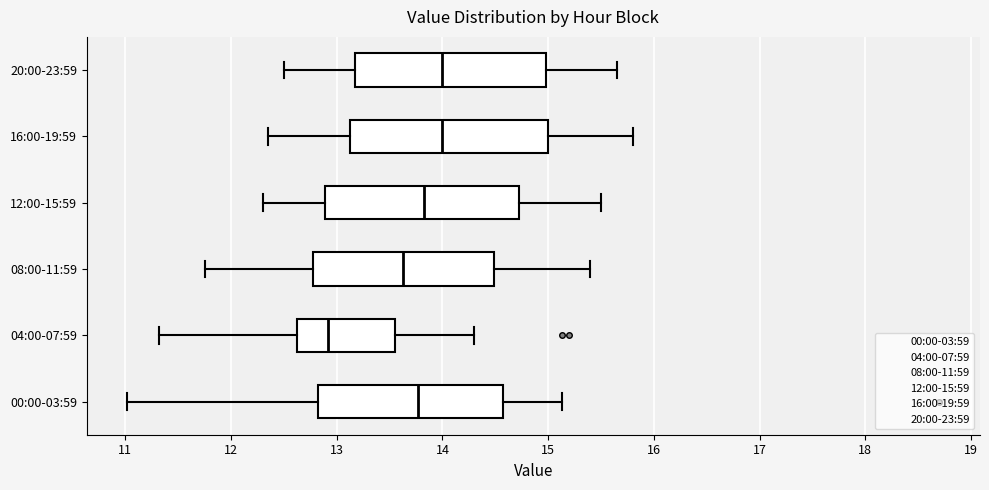

Where is the left edge of the box for 08:00-11:59 on the x-axis? The values are not printed on the chart, so give them approximately, as read against the axis.

12.8